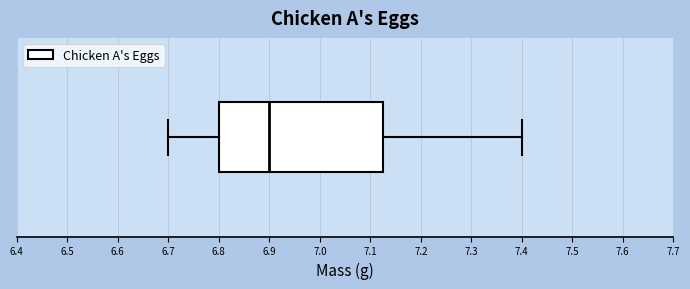

Transcribe this box plot: give where the median line is, the range the box spans, and where the two whiskers end, as read against the x-axis. The values are not printed on the chart, so give them approximately, as read against the axis.

median 6.90, box 6.80 to 7.13, whiskers 6.70 to 7.40